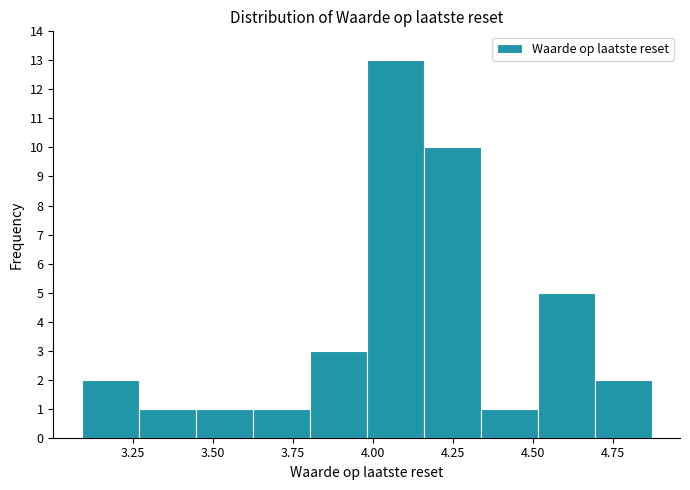

Around what value on the x-axis is the tallest bar? Give the approximate position of its centre, as read against the axis.

4.05